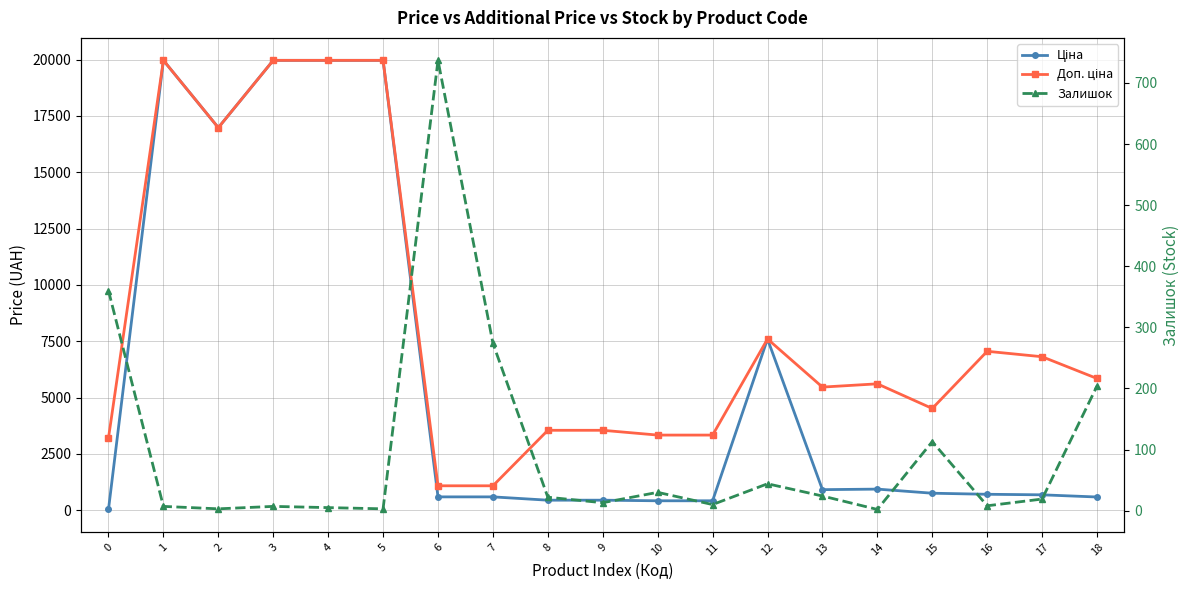

What is the spread (max minus min) of values at 6?

491.8